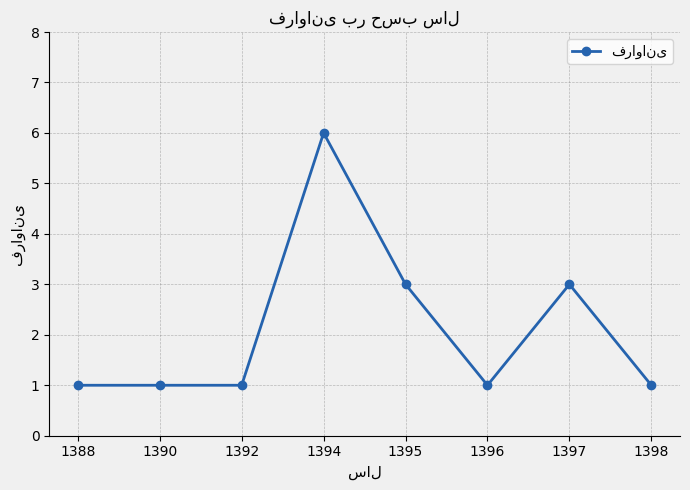

Reading left to right, what are all the values shown in this chart?

1	1	1	6	3	1	3	1